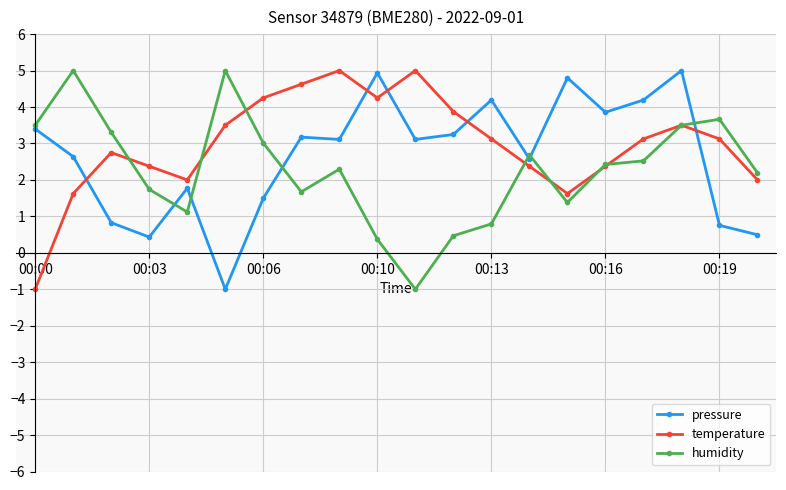

At how many categories does at least one series exceed 0?

20